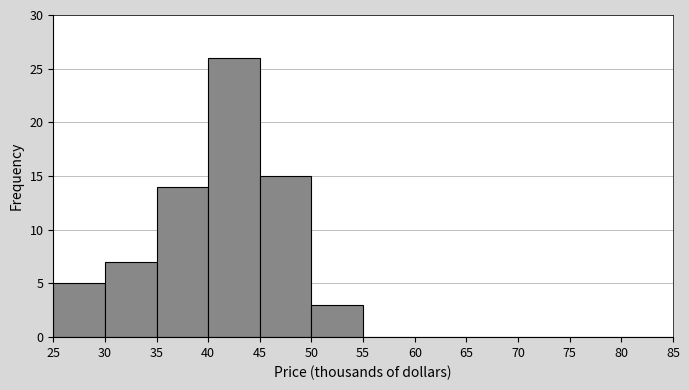

Which range on the x-axis has the tallest bar?

40 to 45